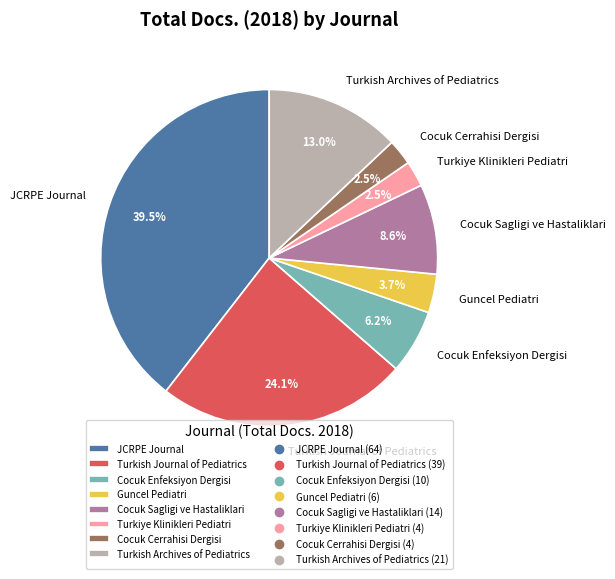

Is the sum of JCRPE Journal and Turkiye Klinikleri Pediatri greater than half?

No